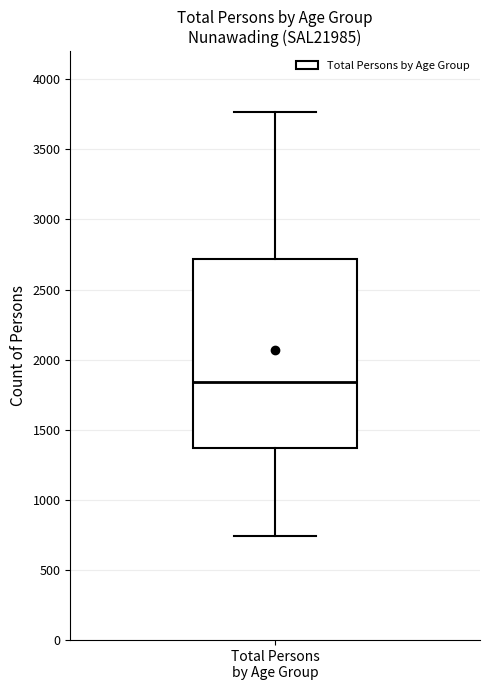

Transcribe this box plot: give where the median line is, the range the box spans, and where the two whiskers end, as read against the y-axis. The values are not printed on the chart, so give them approximately, as read against the axis.

median 1850, box 1350 to 2700, whiskers 750 to 3750